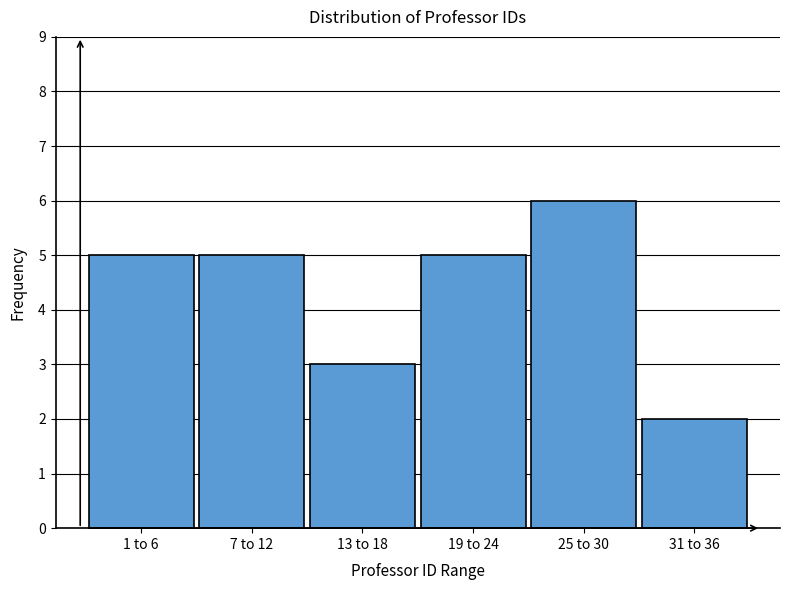

Reading right to left, list all the values displayed in this chart.

31 to 36=2	25 to 30=6	19 to 24=5	13 to 18=3	7 to 12=5	1 to 6=5